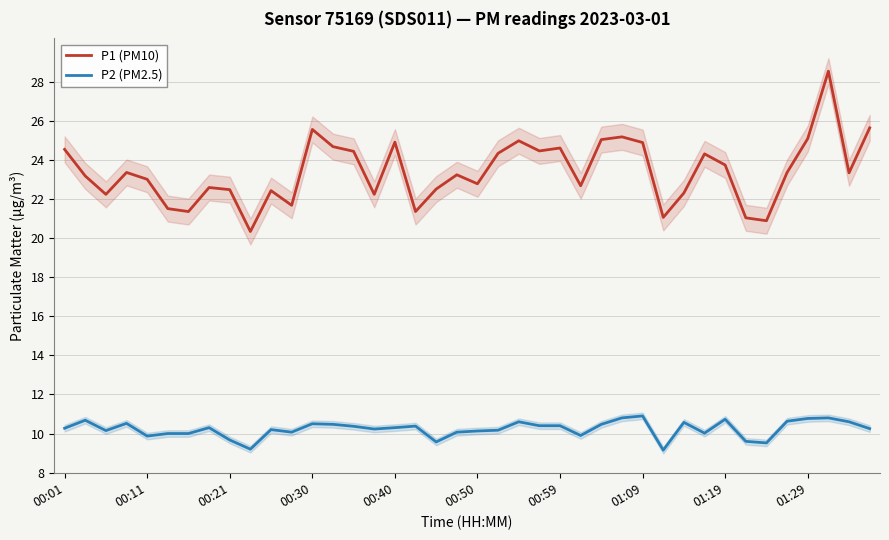

True or false: P2 (PM2.5) has a value of 3.1 at 00:50.

False